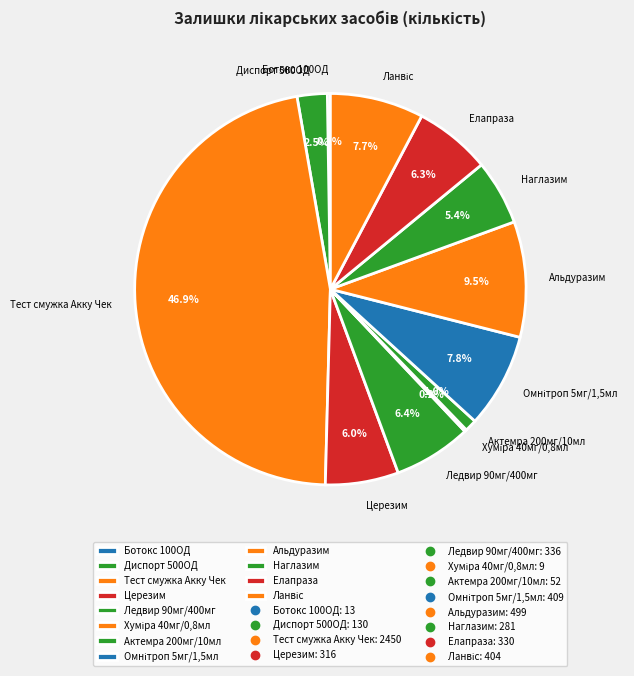

Approximately how many times larger is the value at Диспорт 500ОД compared to Наглазим?

0.5